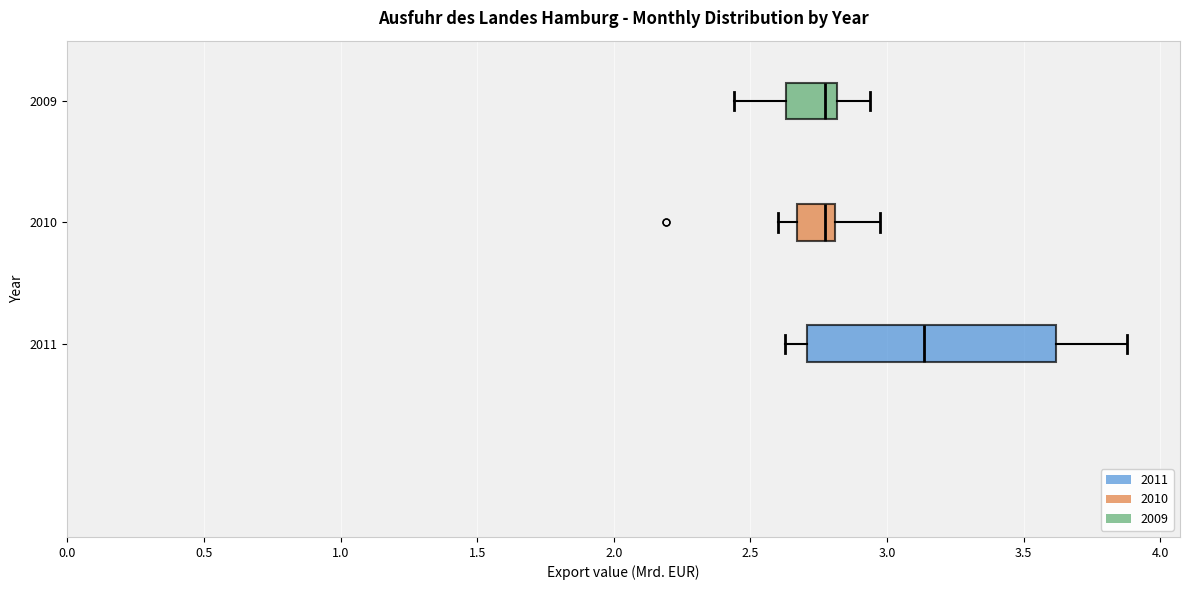

Comparing the boxes themselves (not the whiskers), which one is the widest?

2011